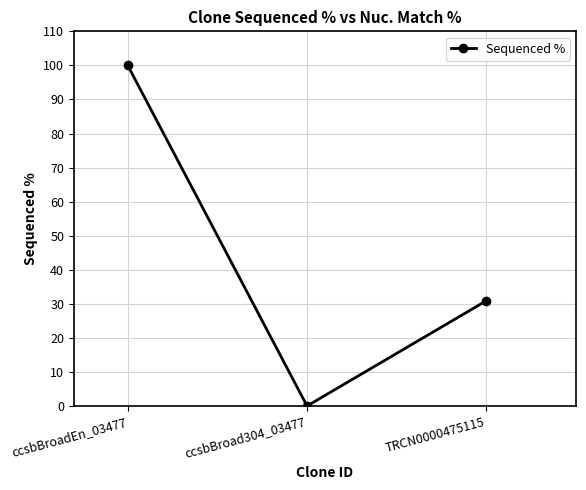

What position from the right is ccsbBroadEn_03477?

3